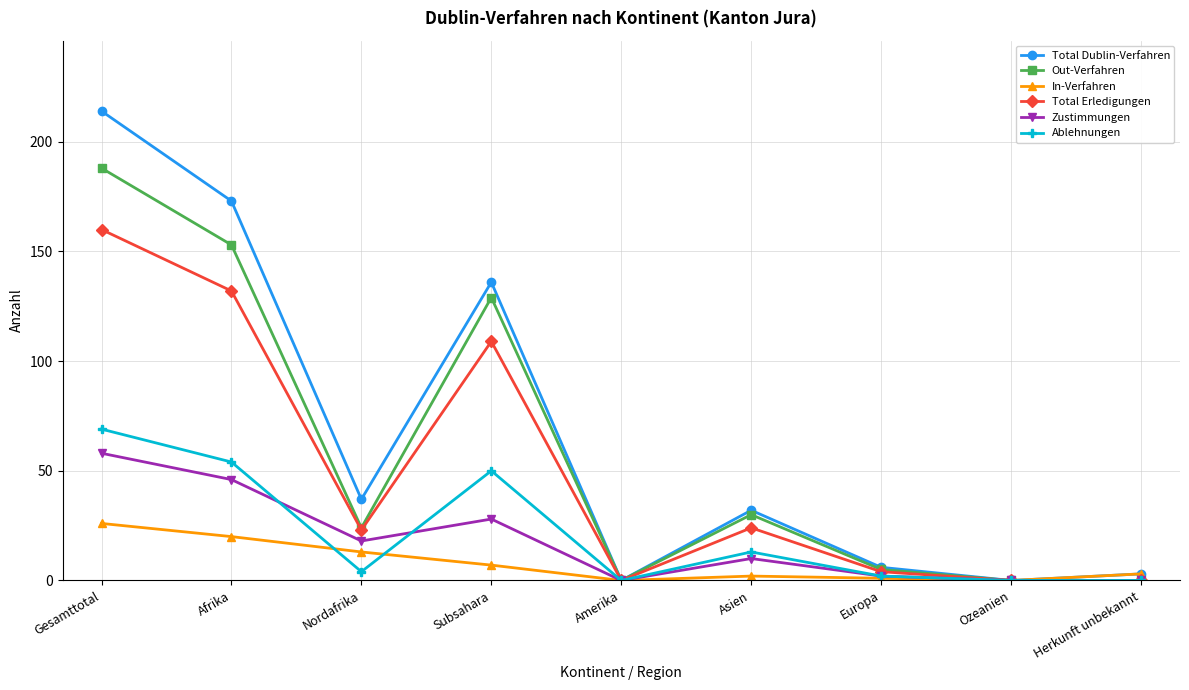

Is the value of Zustimmungen at Ozeanien greater than the value of Out-Verfahren at Europa?

No